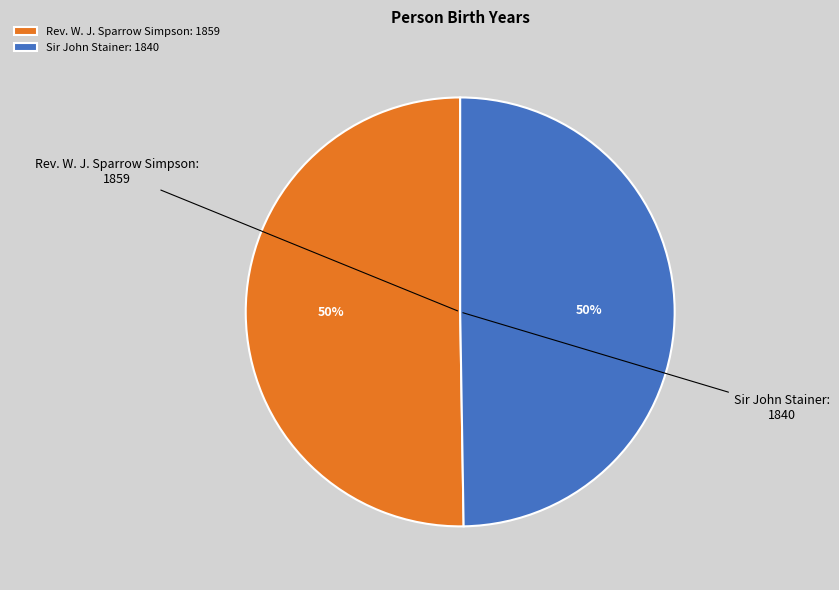

What percentage is the Sir John Stainer: 1840 slice, to the nearest percent?

50%